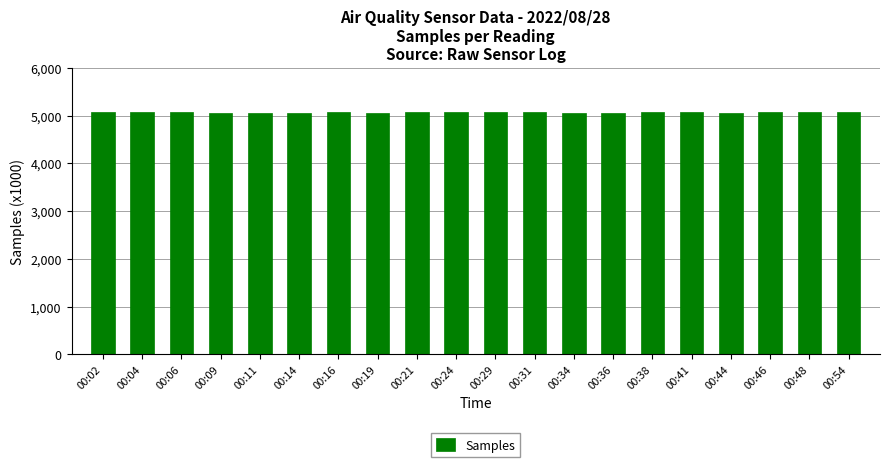

What is the value of the 15th bar from the left?

5072.0